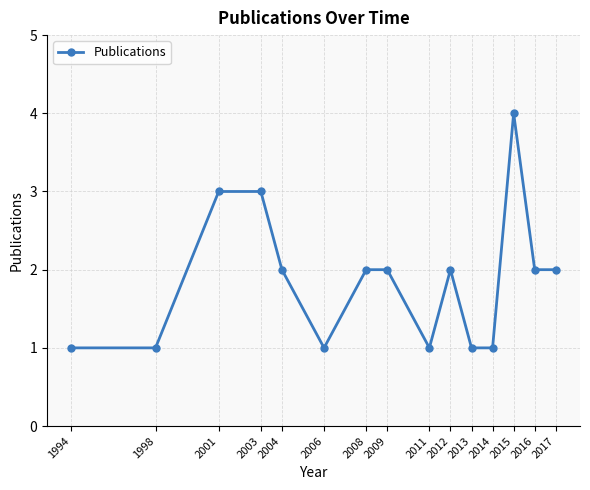

The value at 2014 is 1. True or false?

True